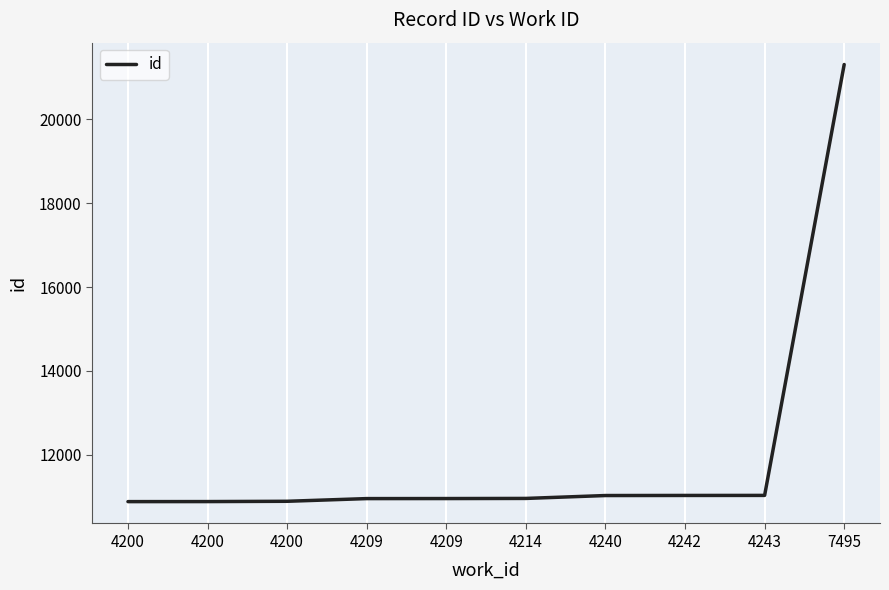

True or false: there are more than 2 points higher than both neighbors.

False